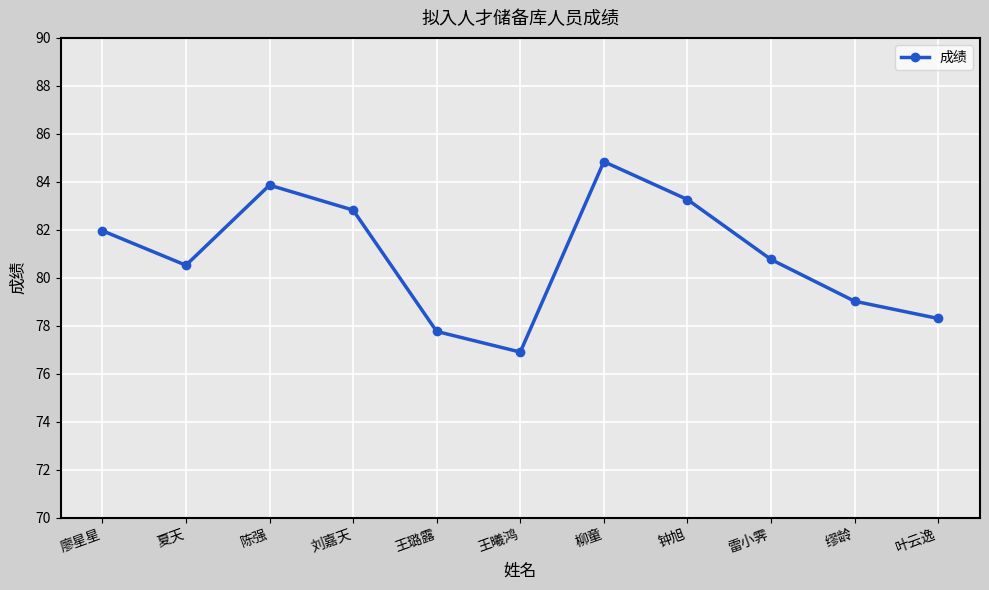

Where is the first local minimum?

夏天